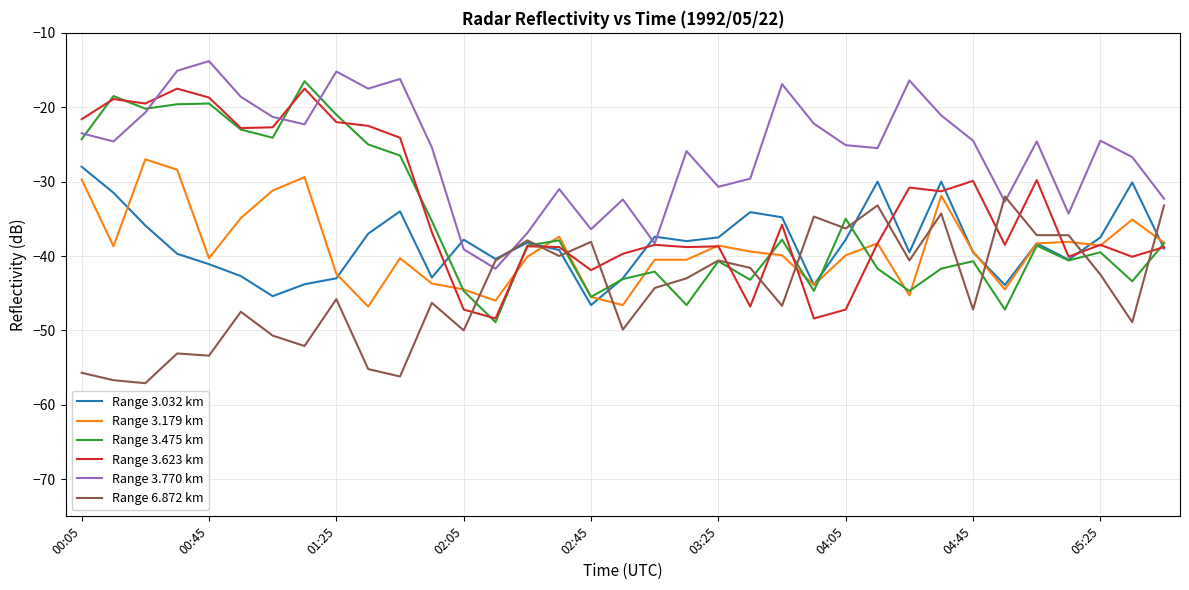

What is the lowest value of the Range 3.770 km series?

-41.7